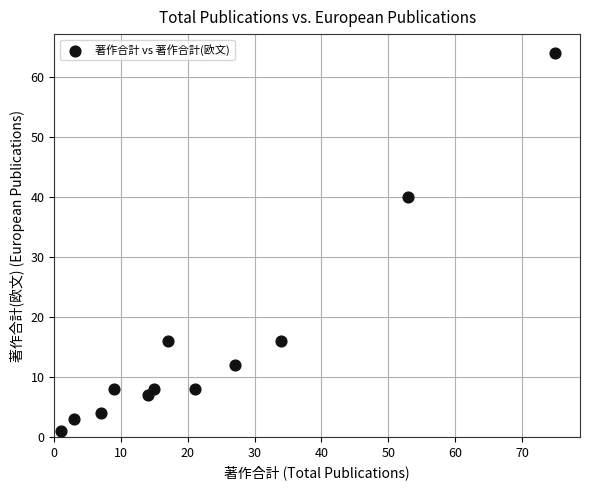

What is the range of Y values (max minus min)?

63